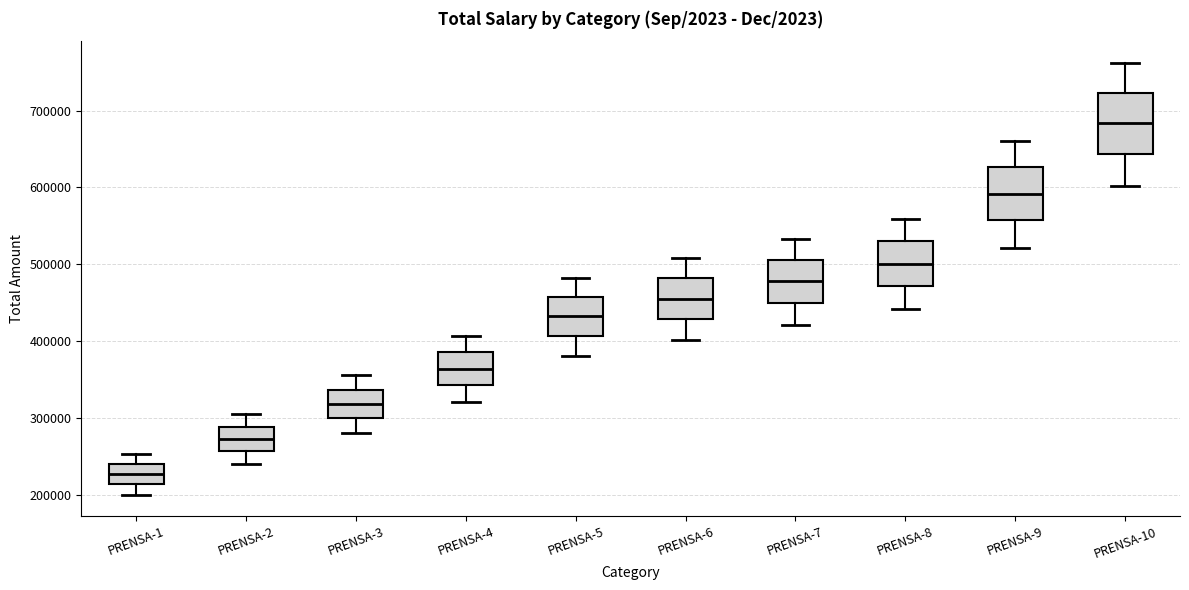

Where is the lower edge of the box for PRENSA-5 on the y-axis? The values are not printed on the chart, so give them approximately, as read against the axis.

410000